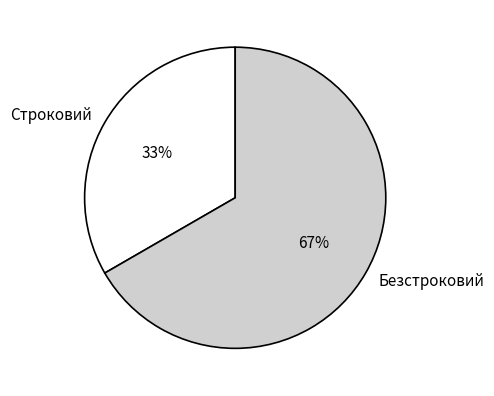

Between Строковий and Безстроковий, which is larger?

Безстроковий